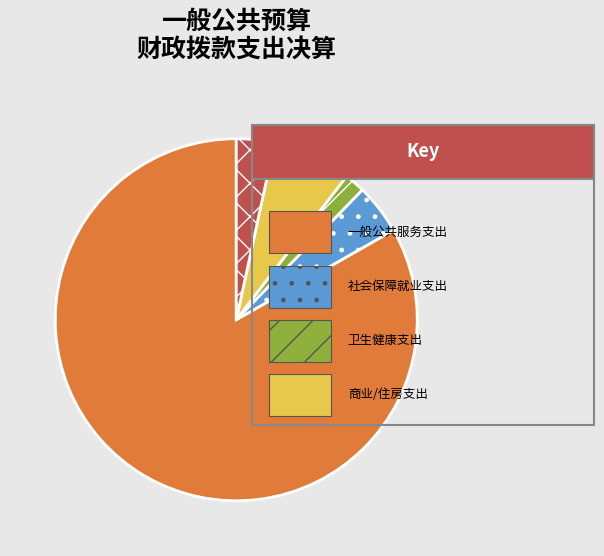

Does any single category account for the majority?

Yes